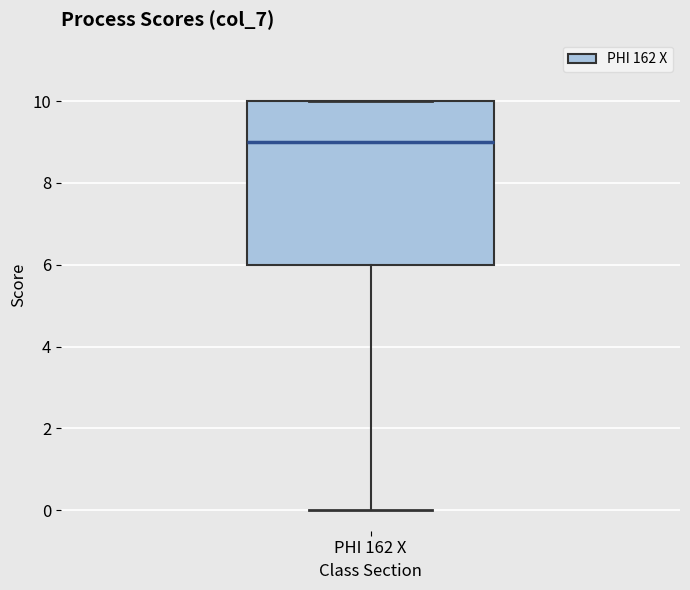

Transcribe this box plot: give where the median line is, the range the box spans, and where the two whiskers end, as read against the y-axis. The values are not printed on the chart, so give them approximately, as read against the axis.

median 9, box 6 to 10, whiskers 0 to 10